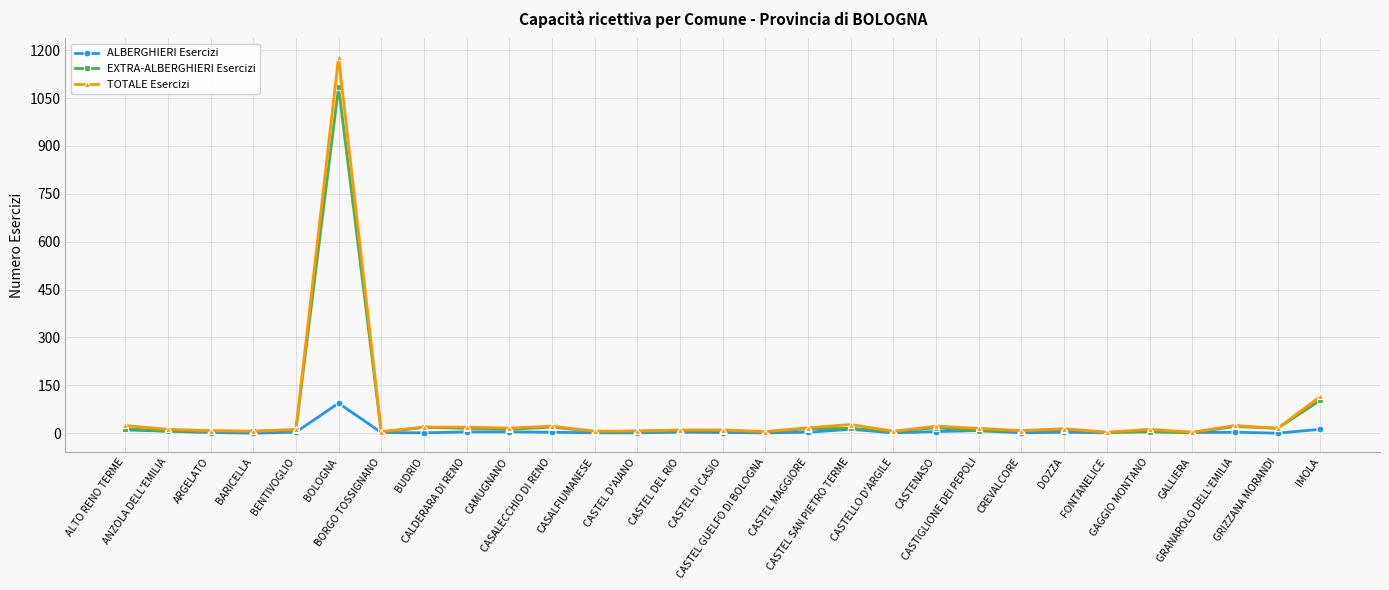

What is the label of the 23rd point from the left?

DOZZA